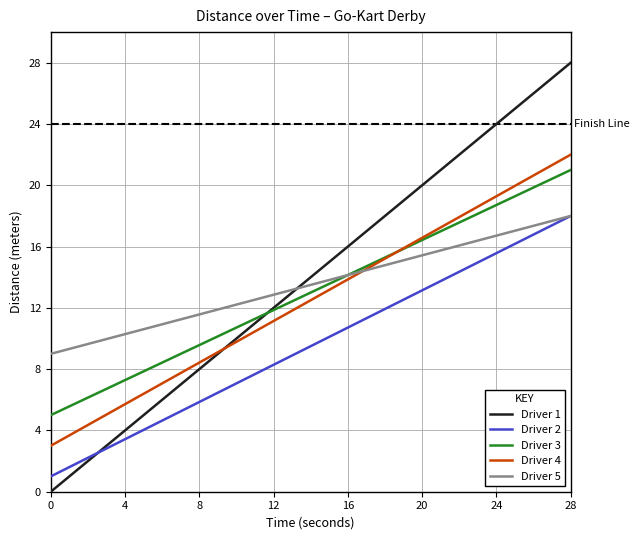

True or false: Driver 2 and Driver 3 cross at least once.

False